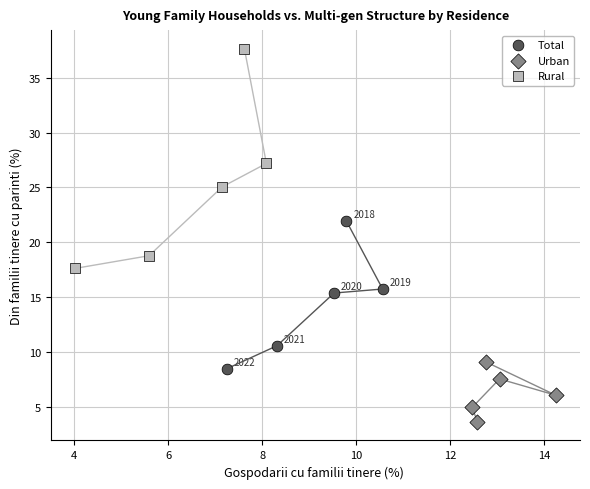

Which series has the widest spread of Y values?

Rural